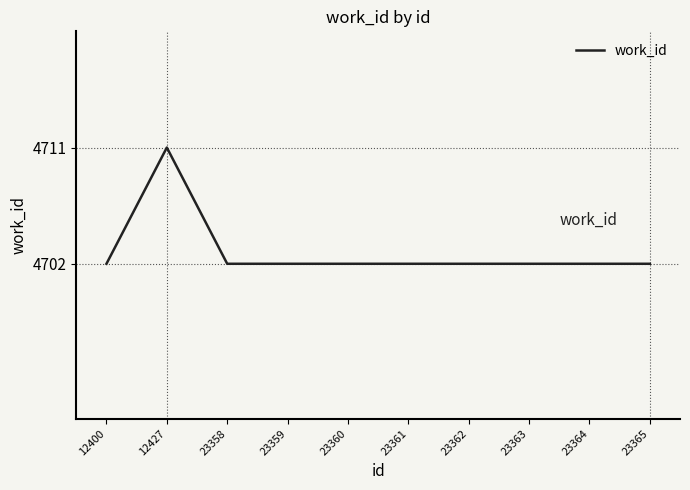

What value does the data have at 23364?

4702